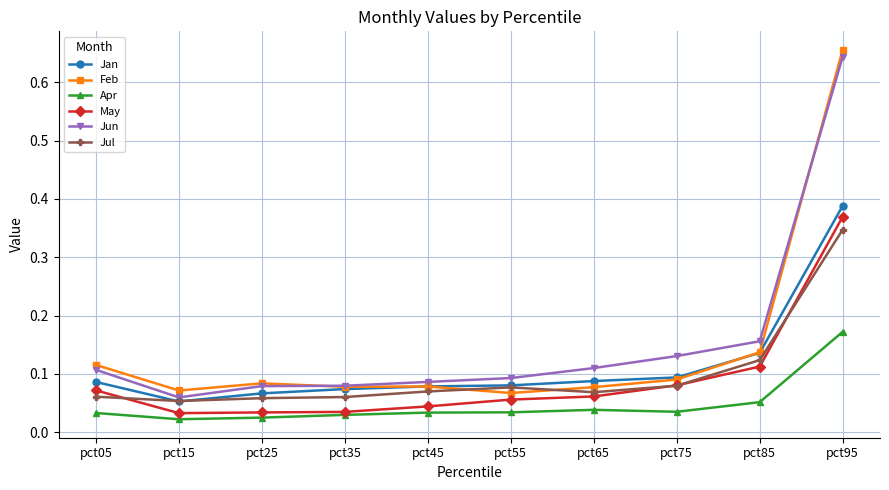

Which series has the widest spread of values?

Feb